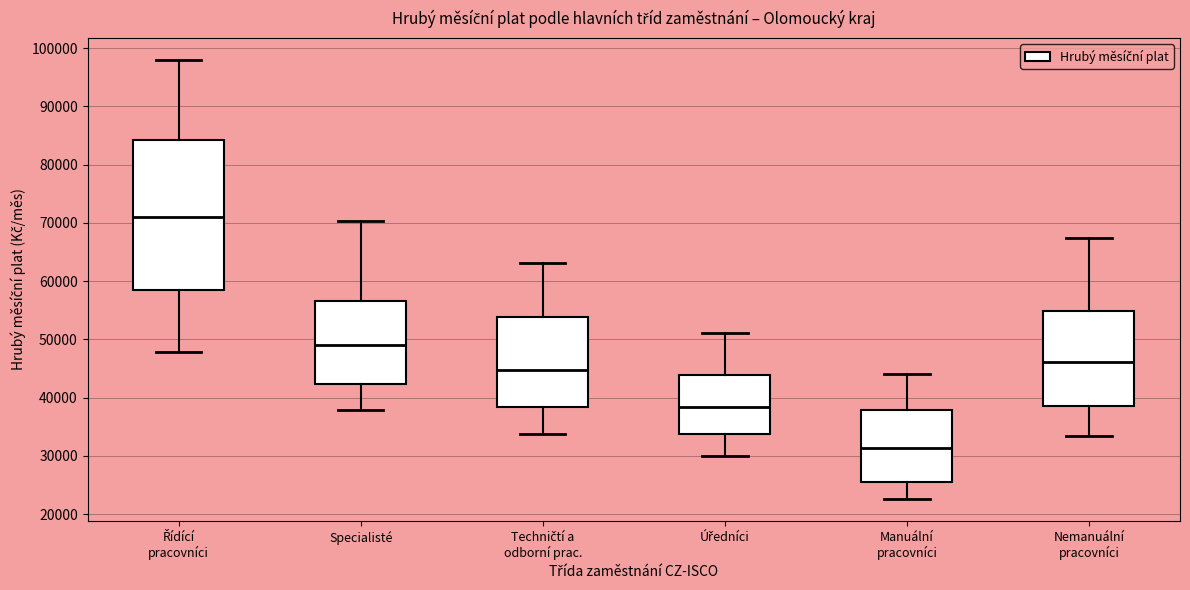

Which box is the tallest, from its lower edge to its upper edge?

Řídící pracovníci